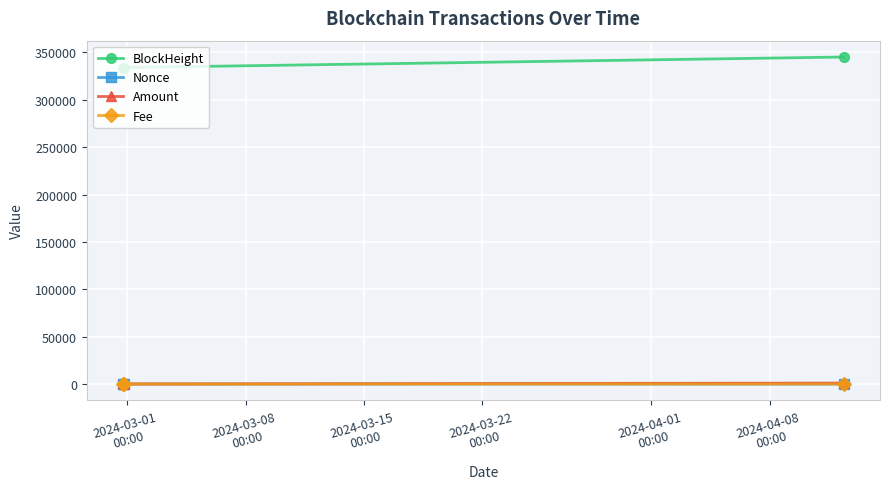

Which series has the largest total across all categories?

BlockHeight